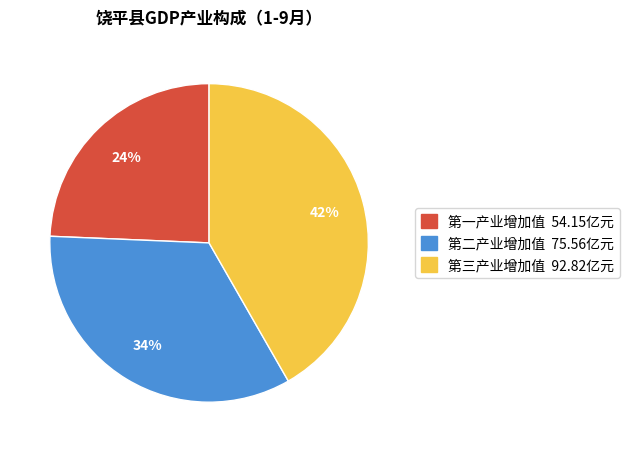

To the nearest percent, what is the average slice percentage?

33%